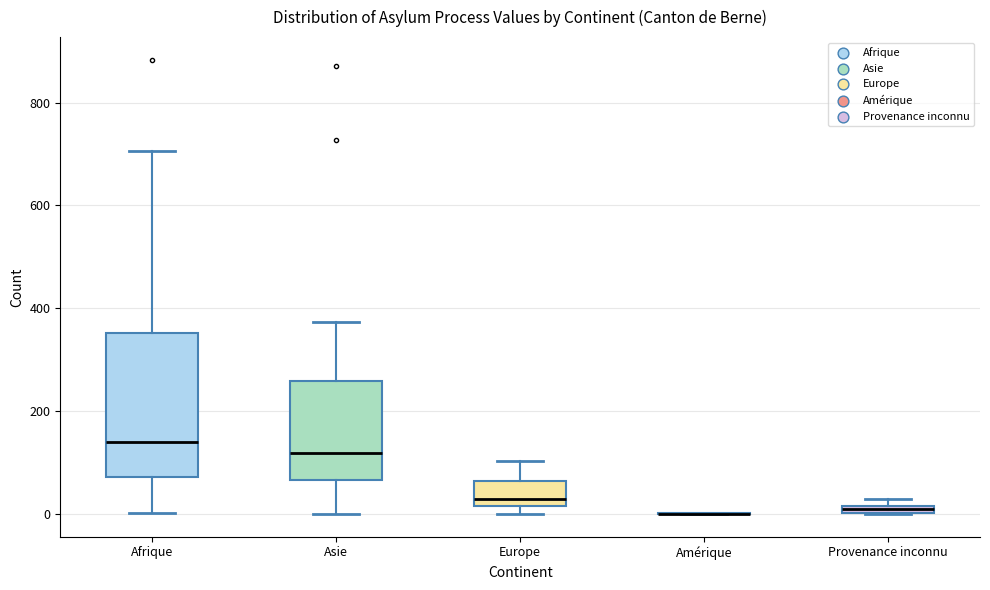

Where does the median line of the box for Afrique sit on the y-axis? The values are not printed on the chart, so give them approximately, as read against the axis.

140